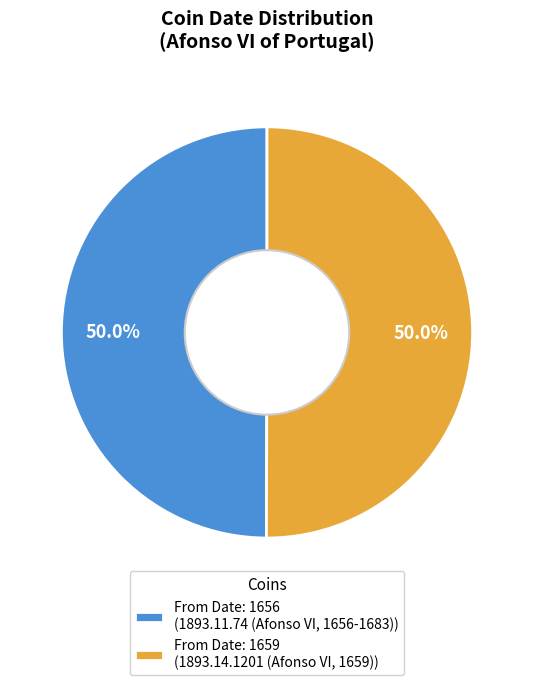

Combined, what portion of the pie is From Date: 1659 (1893.14.1201 (Afonso VI, 1659)) and From Date: 1656 (1893.11.74 (Afonso VI, 1656-1683))?

100.0%